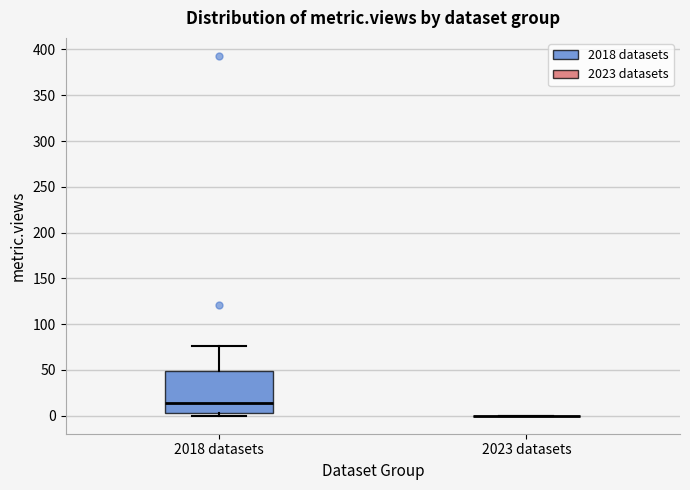

Reading left to right, read every box against the y-axis: the position of its median line, the range the box covers, and the ends of its whiskers. The values are not printed on the chart, so give them approximately, as read against the axis.

2018 datasets: median 15, box 5 to 50, whiskers 0 to 75
2023 datasets: box collapsed to a line at 0, whiskers 0 to 0